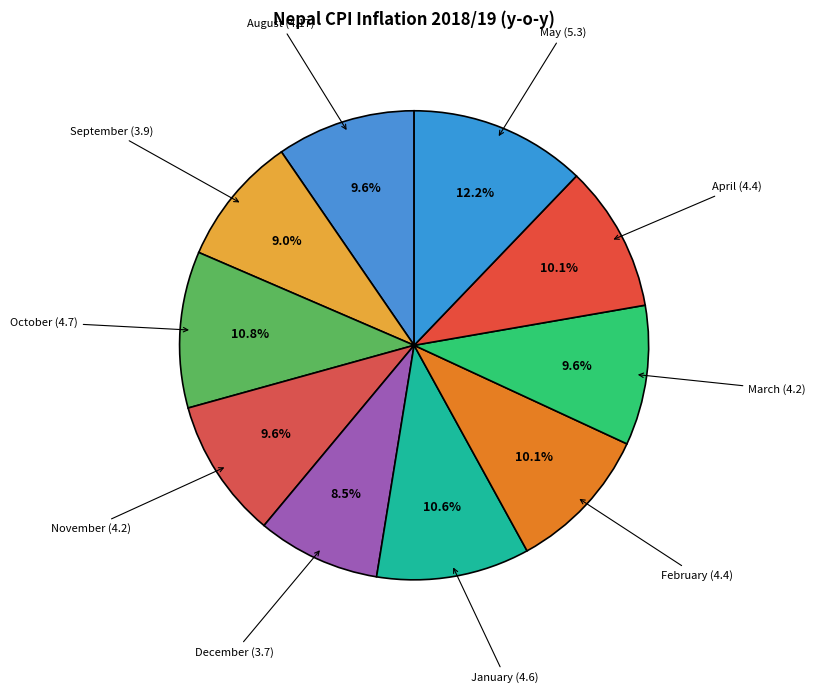

Between November and September, which is larger?

November